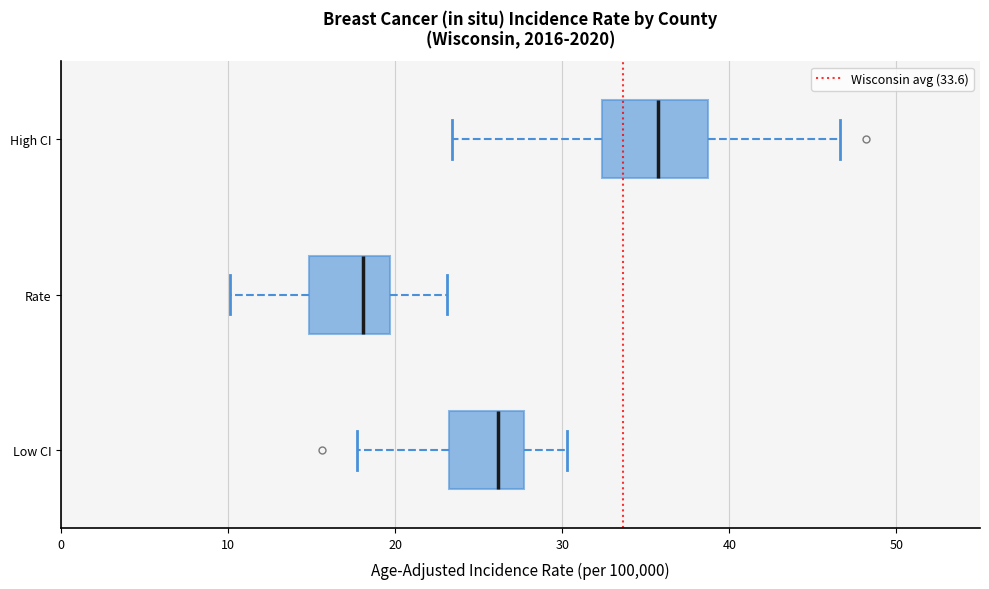

Which box's median line is the furthest to the left?

Rate